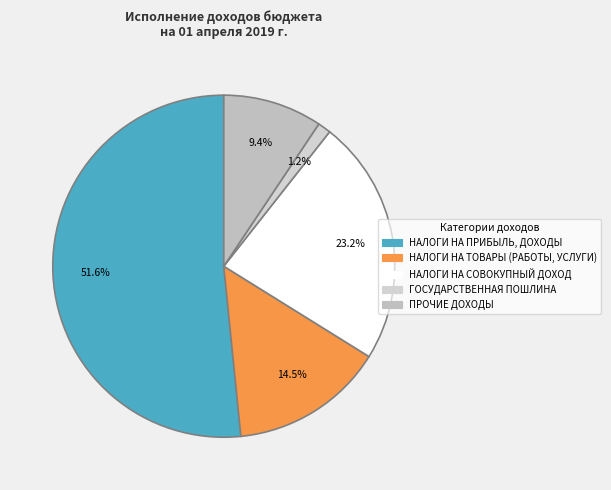

Between НАЛОГИ НА ПРИБЫЛЬ, ДОХОДЫ and НАЛОГИ НА СОВОКУПНЫЙ ДОХОД, which is larger?

НАЛОГИ НА ПРИБЫЛЬ, ДОХОДЫ